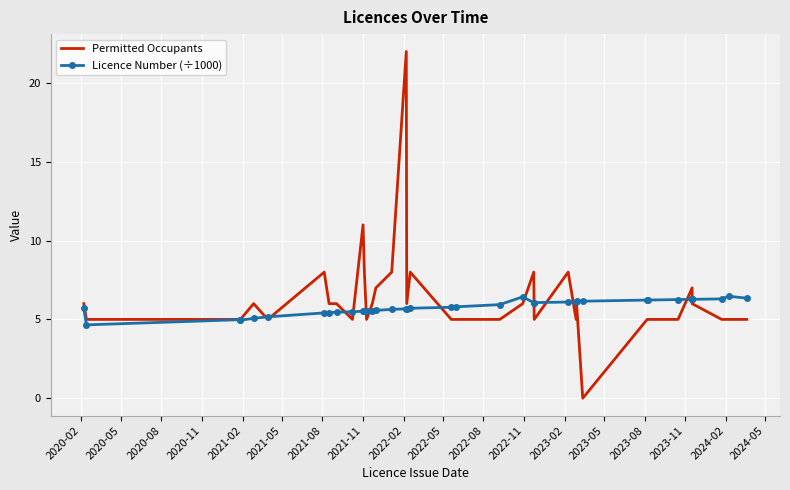

Count the number of data series in this chart.

2